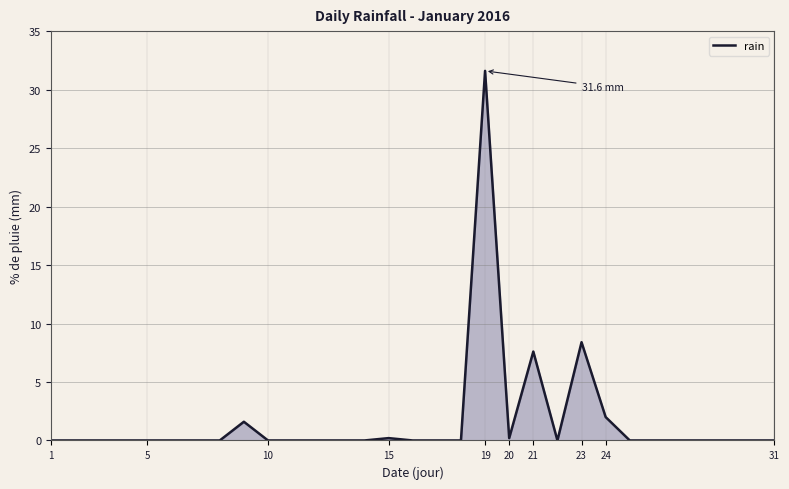

What is the difference between the maximum and minimum values?

31.6